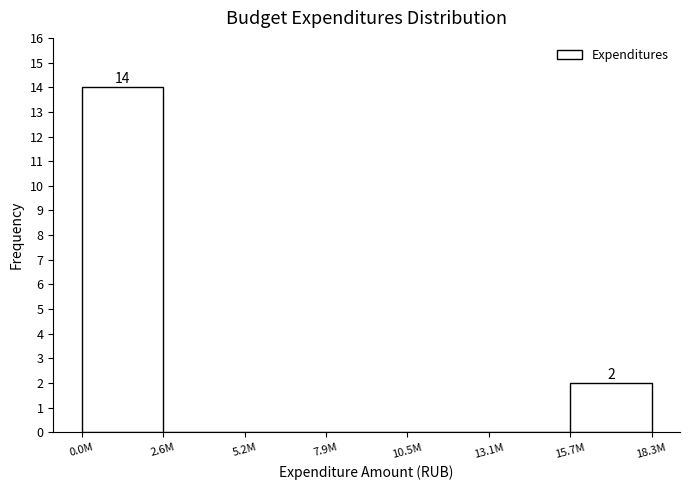

Reading left to right, list all the values displayed in this chart.

0.0M=14	2.6M=0	5.2M=0	7.9M=0	10.5M=0	15.7M=0	18.3M=2